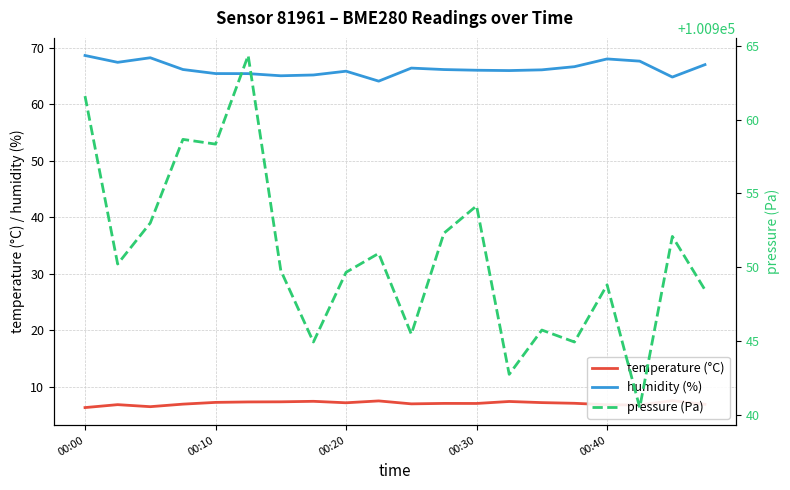

What is the lowest value of the humidity (%) series?

64.1